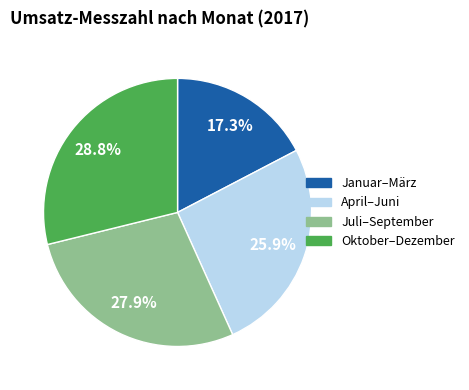

What is the largest slice in the pie chart?

Oktober–Dezember